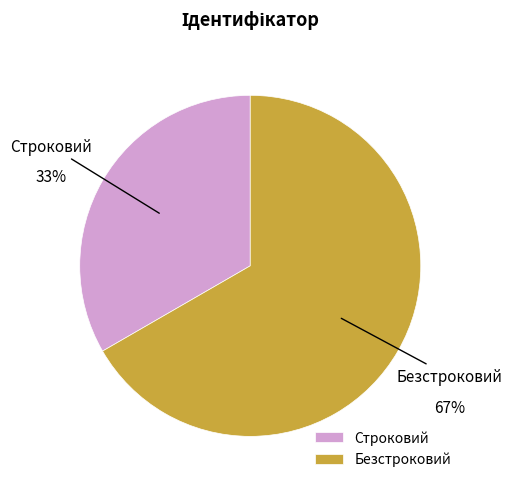

Between Безстроковий and Строковий, which is larger?

Безстроковий